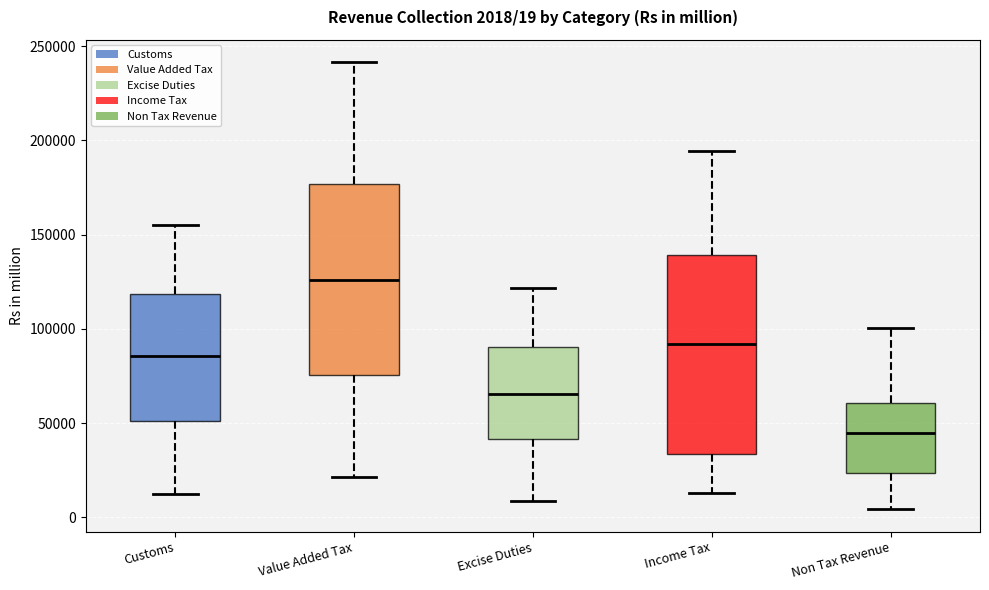

Which box has the lowest median line?

Non Tax Revenue